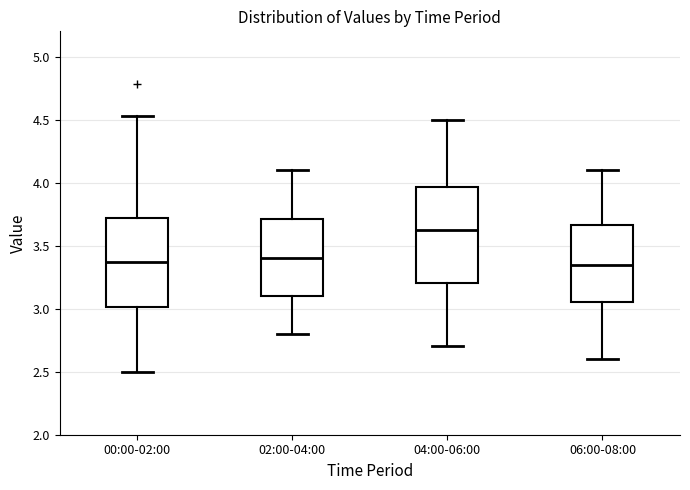

Which box is the tallest, from its lower edge to its upper edge?

04:00-06:00